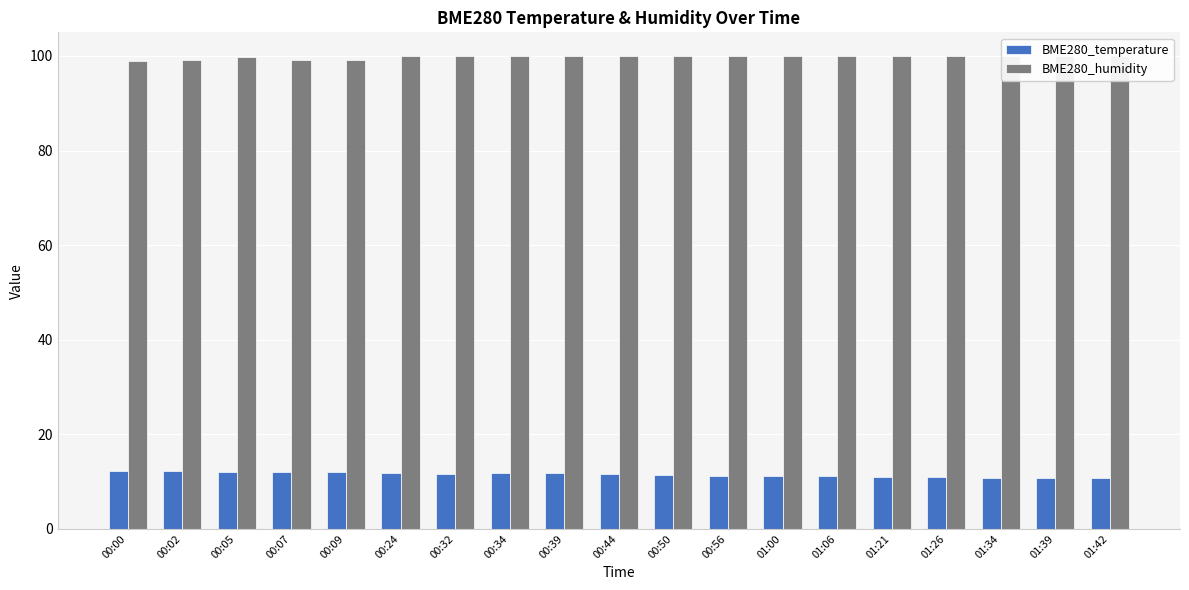

Is the value of BME280_humidity at 01:34 greater than the value of BME280_temperature at 01:26?

Yes